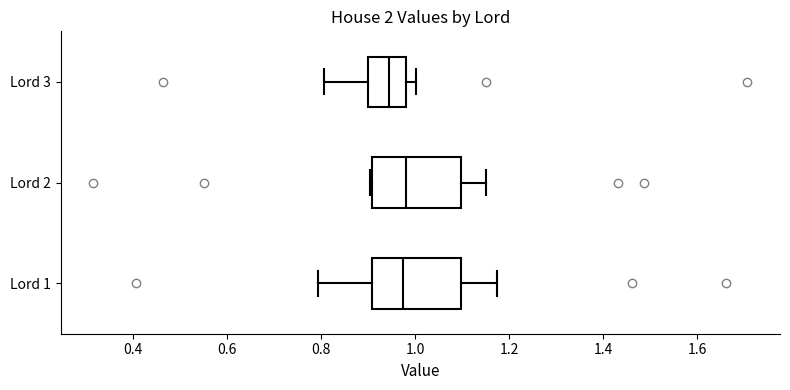

Where is the right edge of the box for Lord 2 on the x-axis? The values are not printed on the chart, so give them approximately, as read against the axis.

1.10